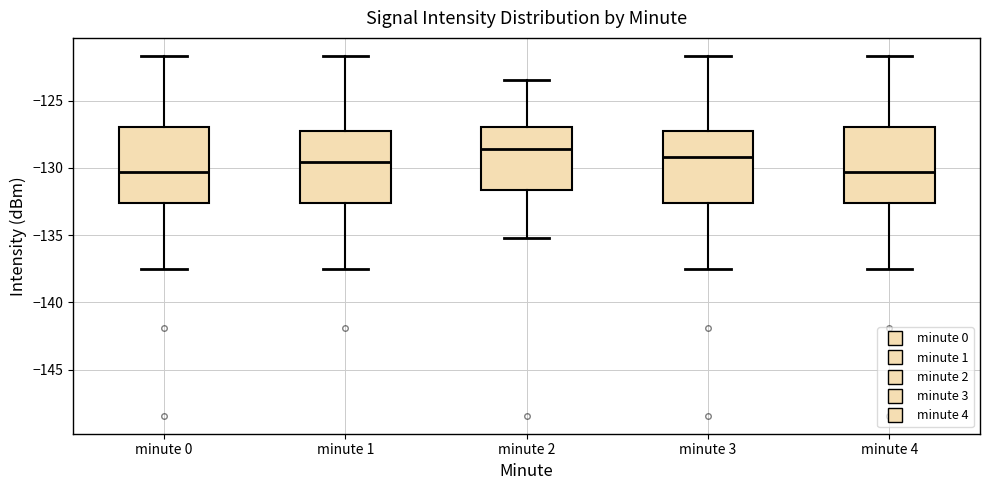

Where does the lower whisker of the box for minute 0 end on the y-axis? The values are not printed on the chart, so give them approximately, as read against the axis.

-137.5